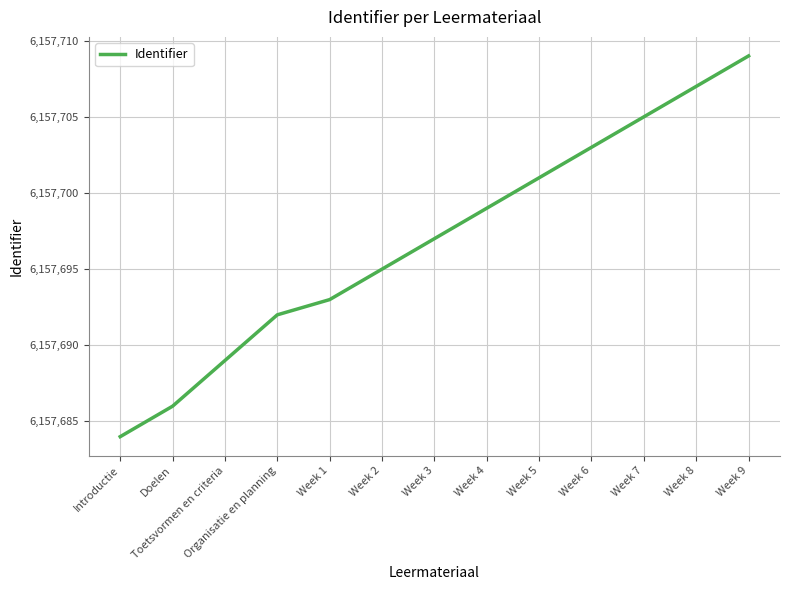

At which category does the chart reach its peak across all series?

Week 9